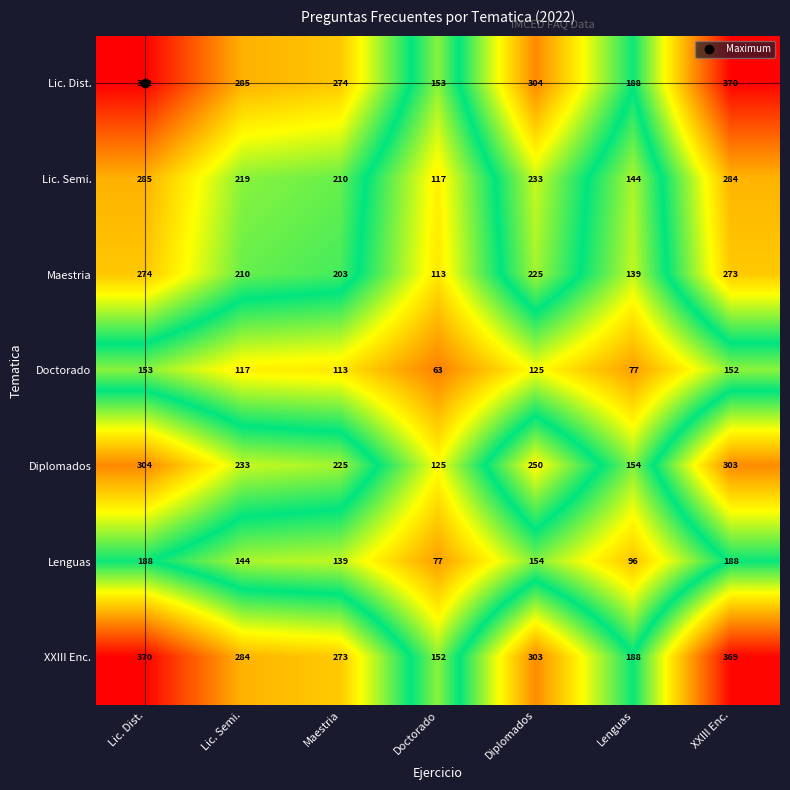

Which series has the largest total across all categories?

Lic. Dist.